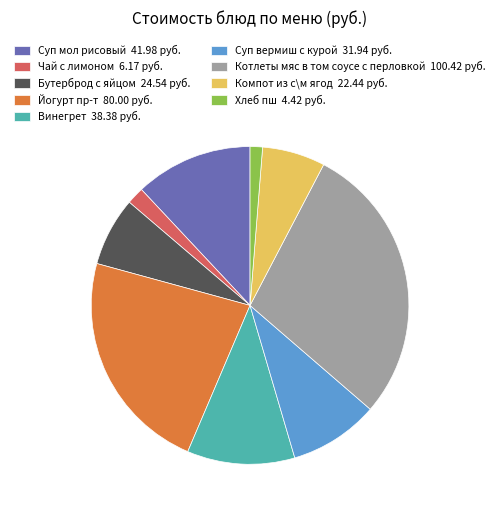

How many segments does this pie chart have?

9